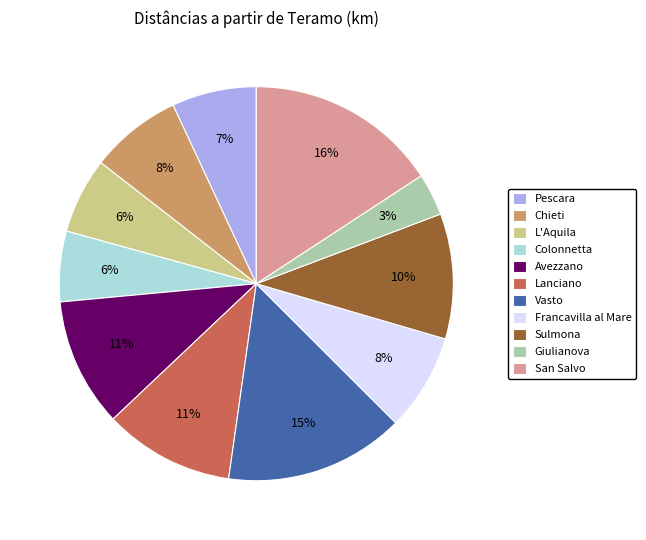

Combined, do Chieti and Avezzano account for over 50%?

No